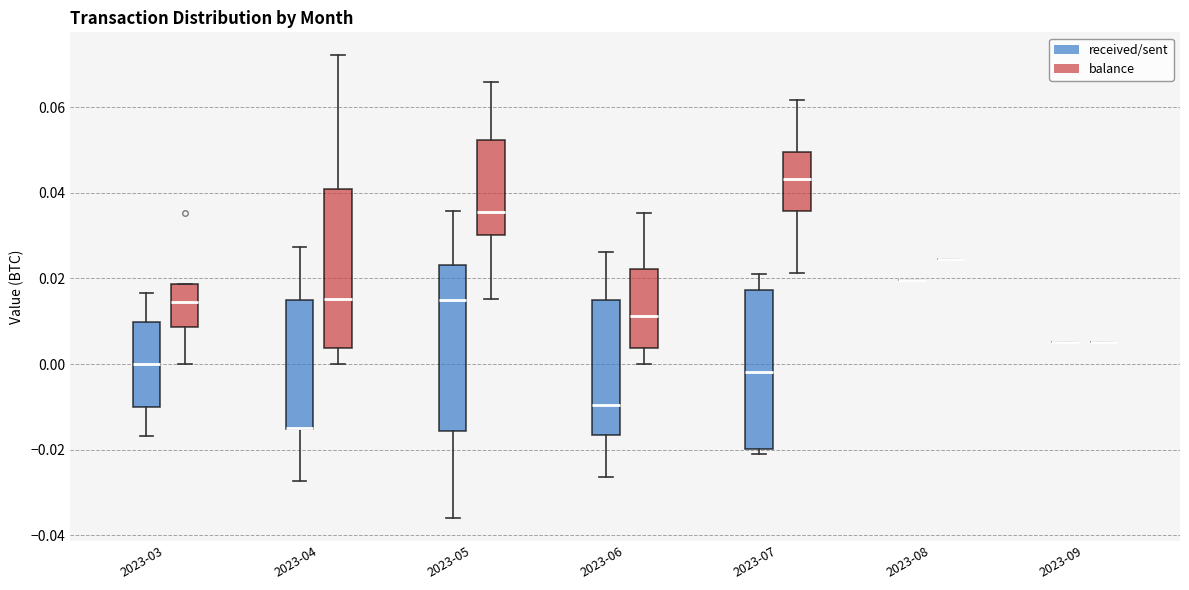

Where is the lower edge of the box for 2023-04 (received/sent) on the y-axis? The values are not printed on the chart, so give them approximately, as read against the axis.

-0.016